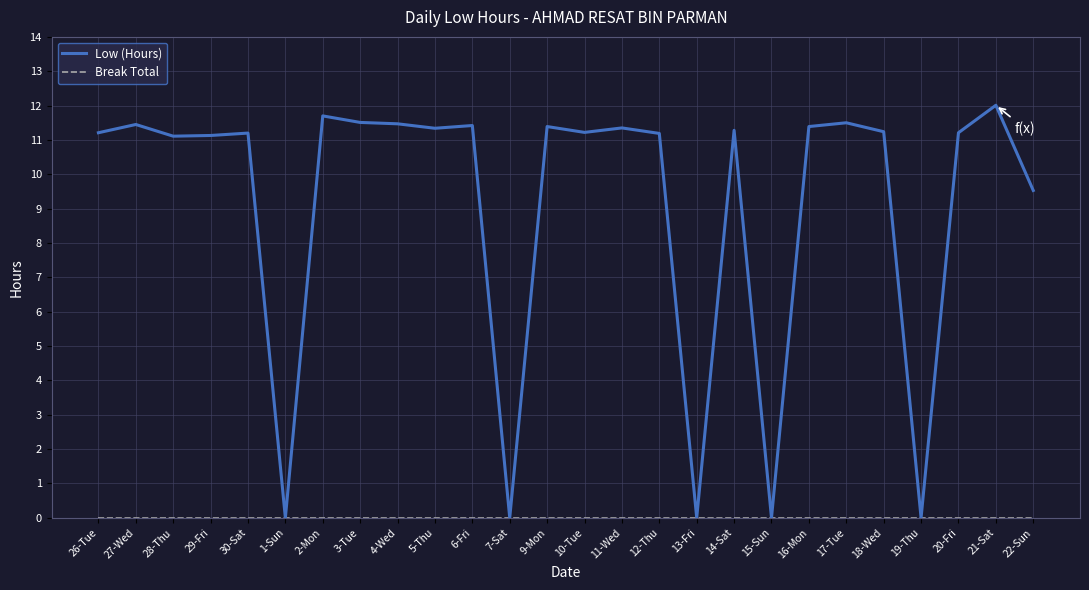

What position from the right is 28-Thu?

24